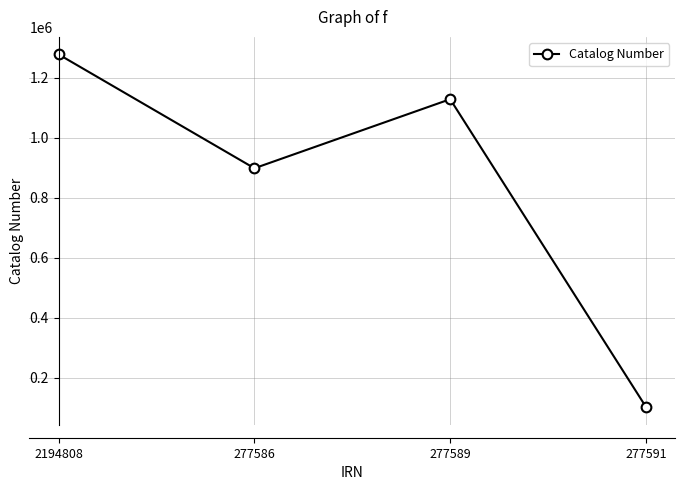

What is the label of the 4th point from the right?

2194808